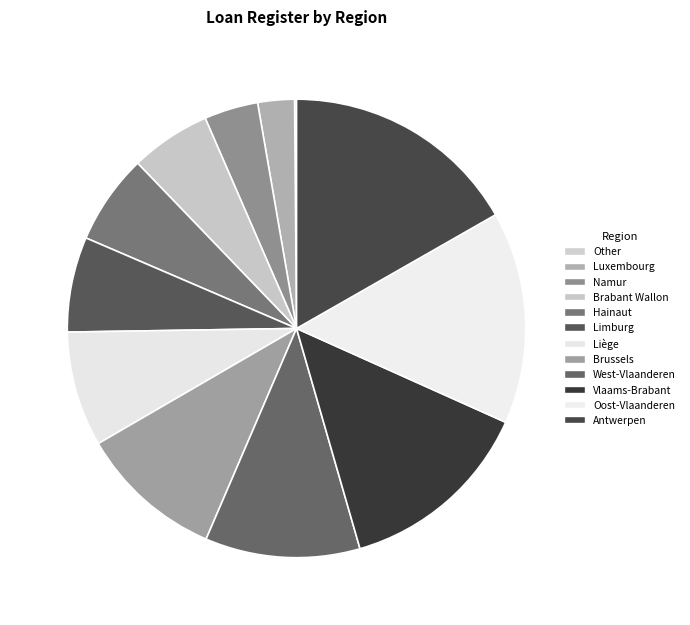

To the nearest percent, what portion does Liège represent?

8%